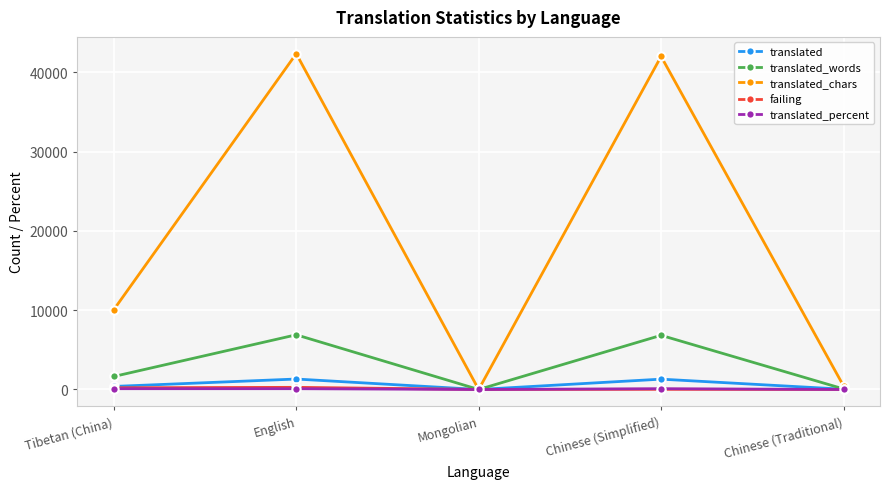

What position from the left is Tibetan (China)?

1